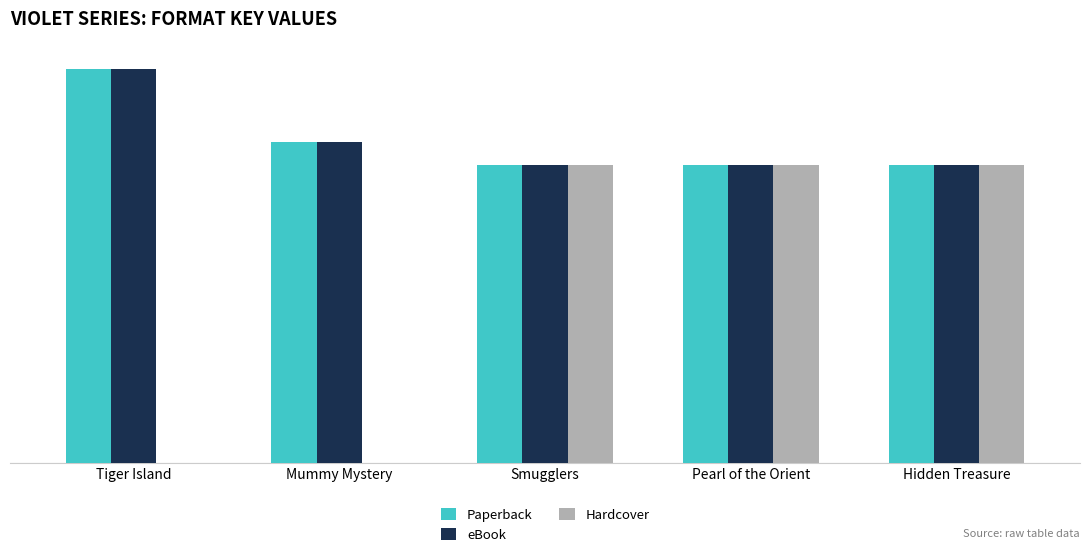

At how many categories does at least one series exceed 130?

5